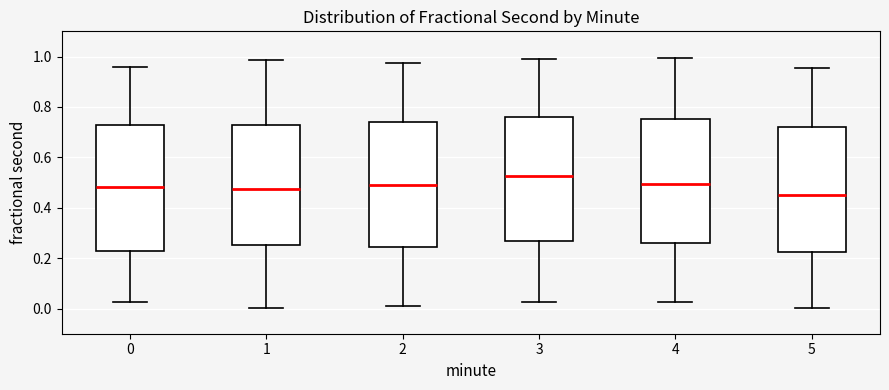

Where does the lower whisker of the box at x = 5 end on the y-axis? The values are not printed on the chart, so give them approximately, as read against the axis.

0.00